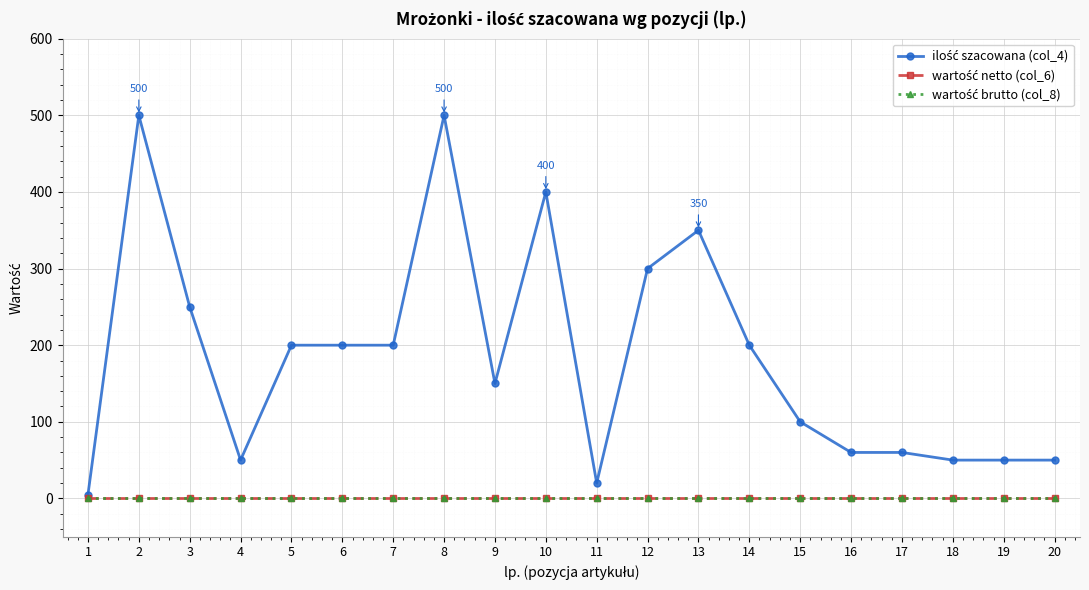

What is the sum of the ilość szacowana (col_4) values at 18 and 7?

250